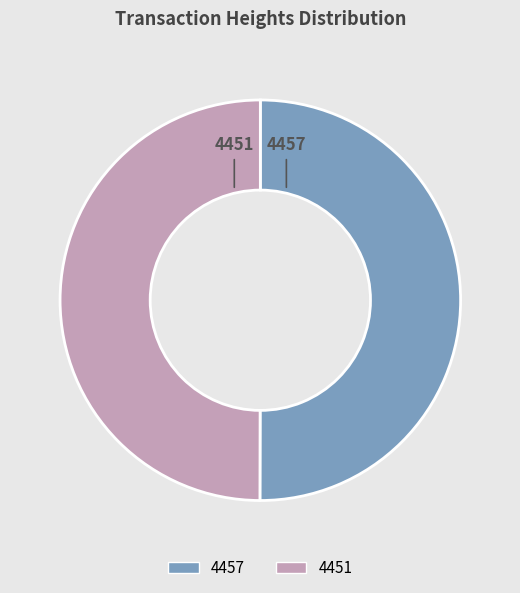

True or false: 4457 accounts for 50% of the total.

True